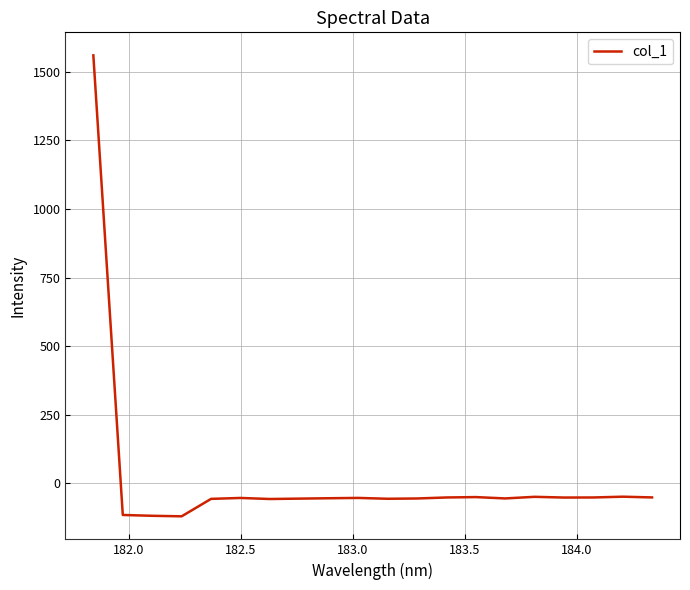

What is the greatest value displayed?

1559.7